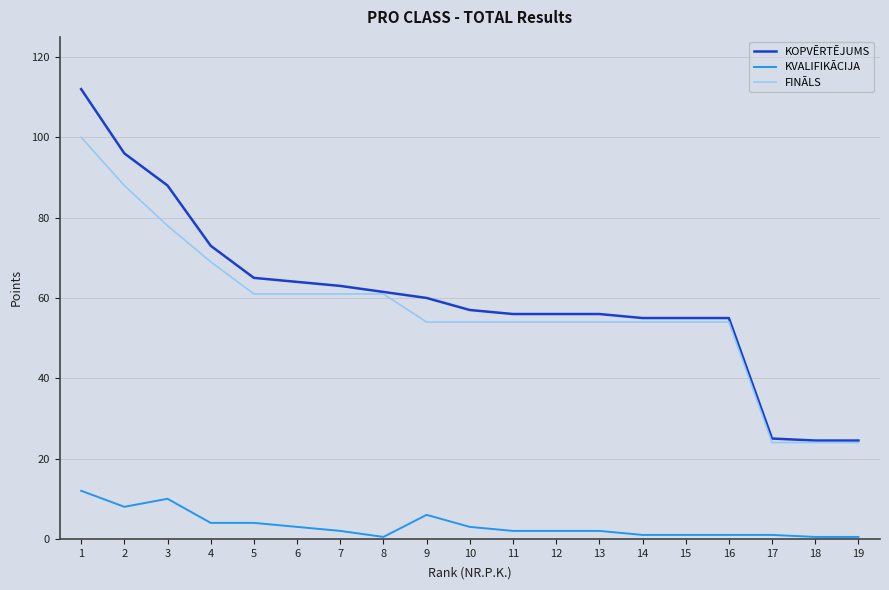

True or false: KOPVĒRTĒJUMS and KVALIFIKĀCIJA cross at least once.

False